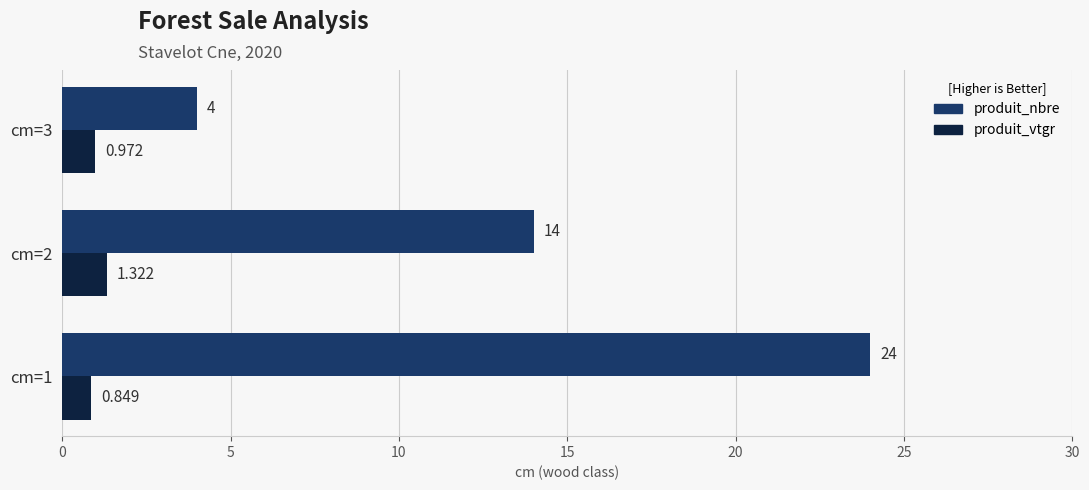

Between cm=1 and cm=3, which series saw the biggest shift?

produit_nbre